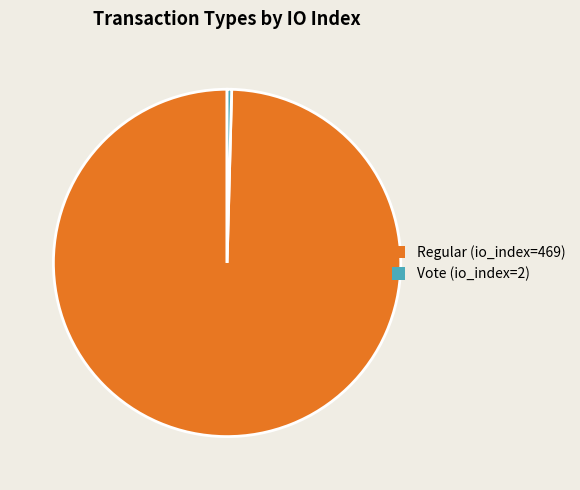

Do Vote (io_index=2) and Regular (io_index=469) together represent more than half of the pie?

Yes